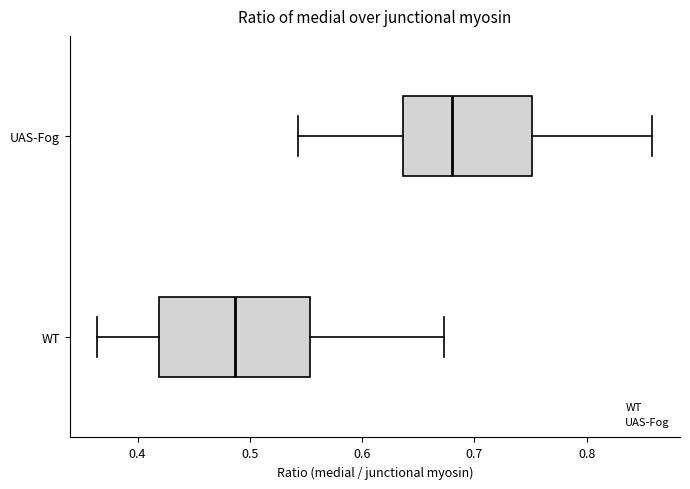

Reading bottom to top, transcribe this box plot: for each box, give where its median line is, the range the box spans, and where its two whiskers end, as read against the x-axis. The values are not printed on the chart, so give them approximately, as read against the axis.

WT: median 0.49, box 0.42 to 0.55, whiskers 0.36 to 0.67
UAS-Fog: median 0.68, box 0.64 to 0.75, whiskers 0.54 to 0.86